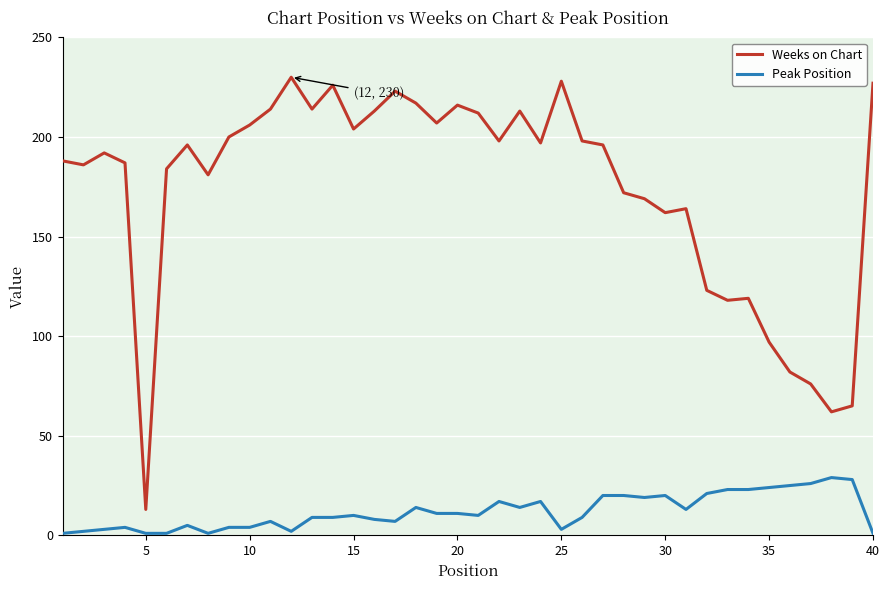

True or false: Weeks on Chart and Peak Position cross at least once.

False